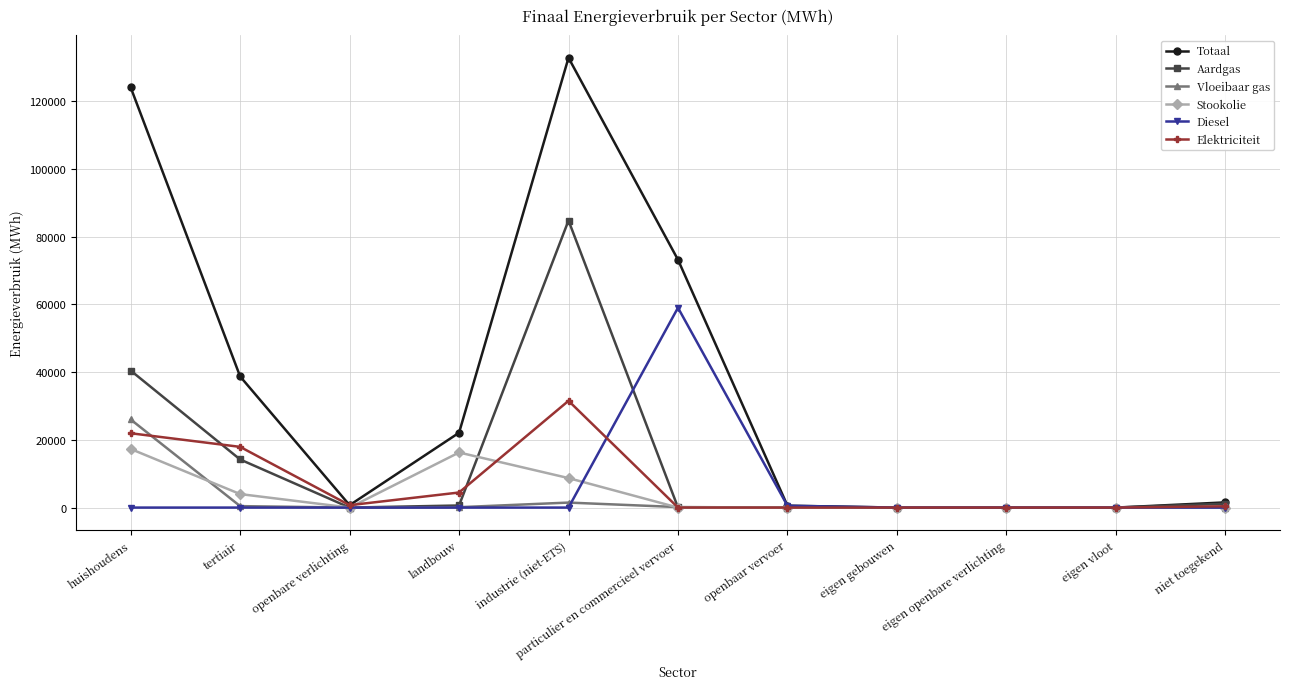

What is the maximum value shown in the chart?

132789.3